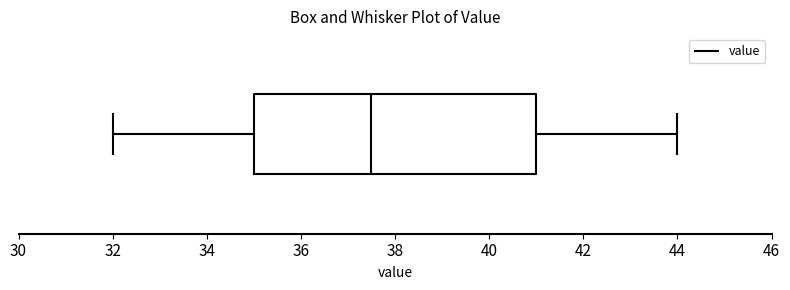

Transcribe this box plot: give where the median line is, the range the box spans, and where the two whiskers end, as read against the x-axis. The values are not printed on the chart, so give them approximately, as read against the axis.

median 37.6, box 35.0 to 41.0, whiskers 32.0 to 44.0